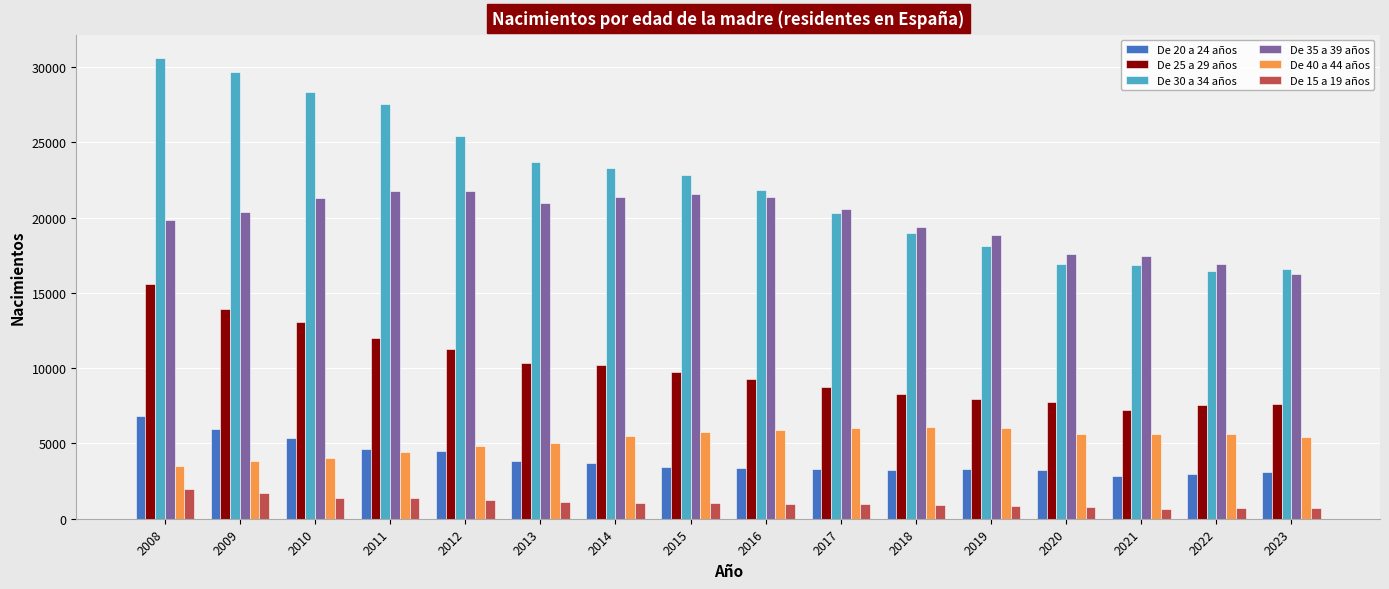

Which series has the widest spread of values?

De 30 a 34 años